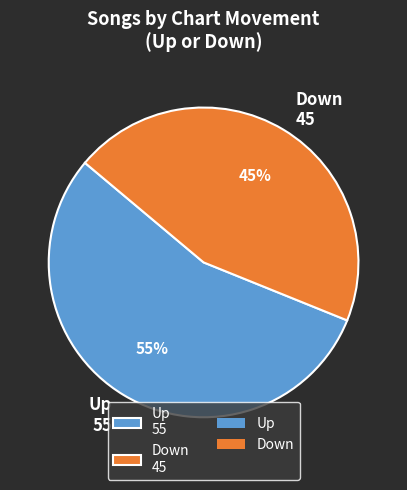

Is it true that Up 55 is 55% of the pie?

True